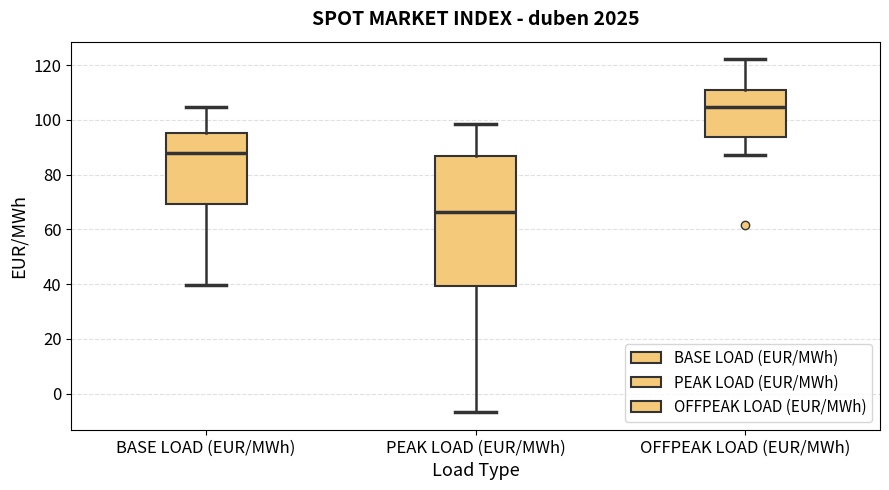

Where does the upper whisker of the box for PEAK LOAD (EUR/MWh) end on the y-axis? The values are not printed on the chart, so give them approximately, as read against the axis.

98